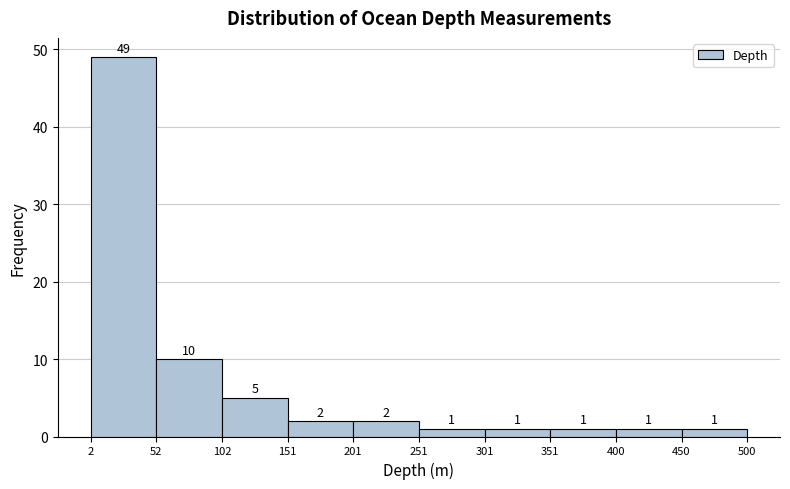

Which range on the x-axis has the tallest bar?

2 to 52